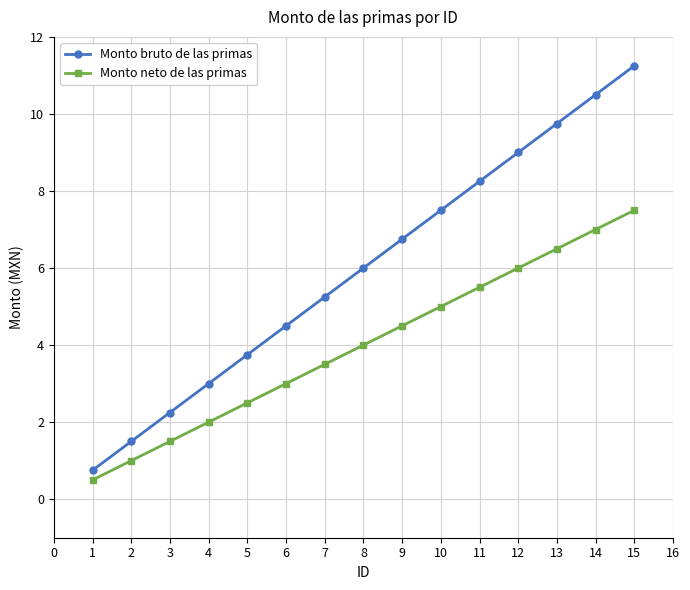

At which label is Monto neto de las primas closest to 4?

8